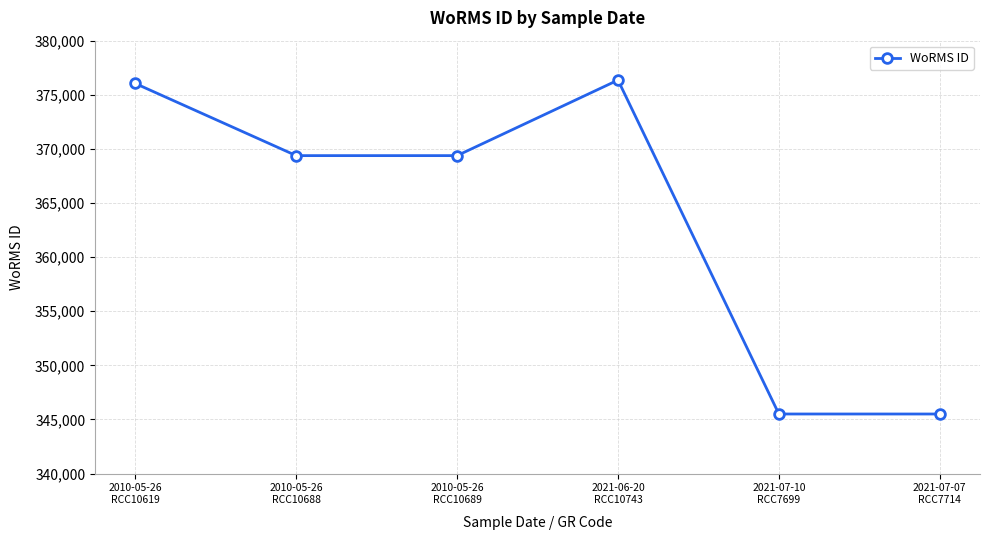

What is the value of the 5th point from the left?

345504